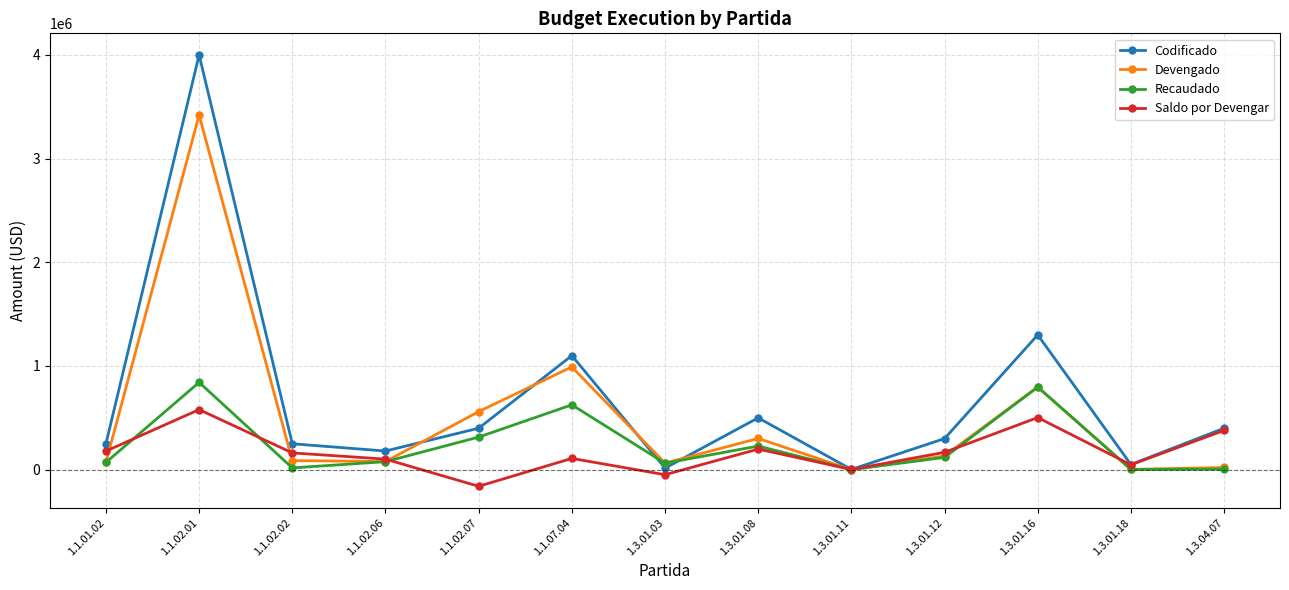

What is the label of the 5th point from the left?

1.1.02.07